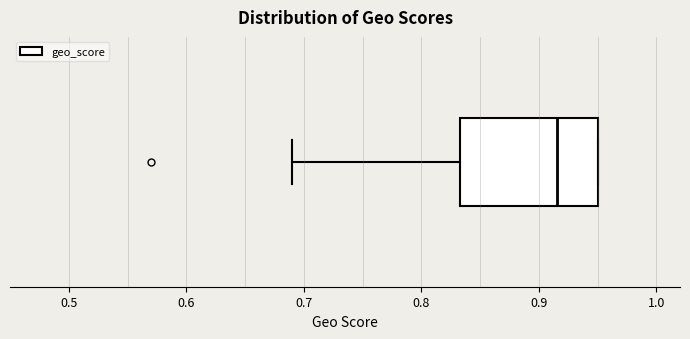

Where does the median line of the box sit on the x-axis? The values are not printed on the chart, so give them approximately, as read against the axis.

0.92